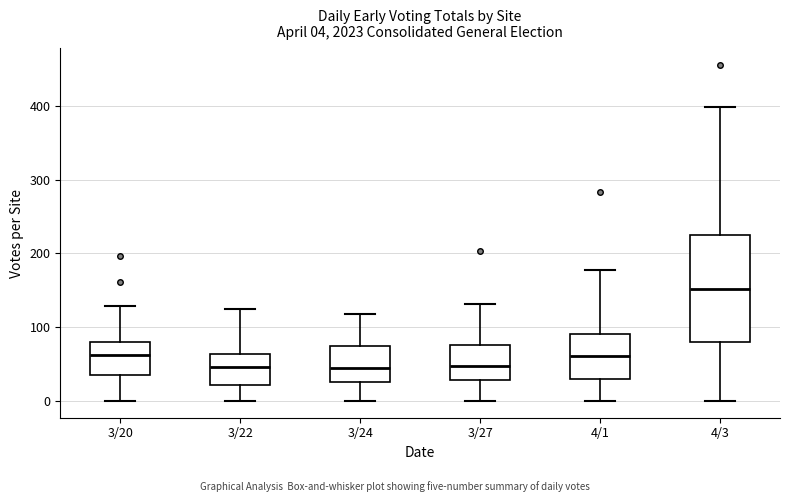

Comparing the boxes themselves (not the whiskers), which one is the tallest?

4/3